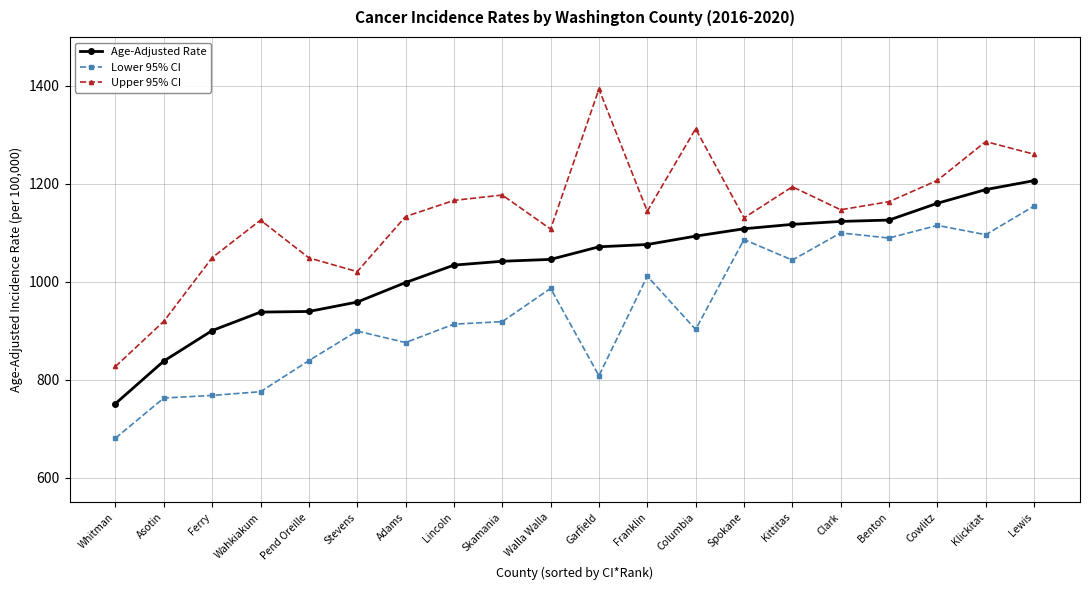

Between Wahkiakum and Adams, which series saw the biggest shift?

Lower 95% CI